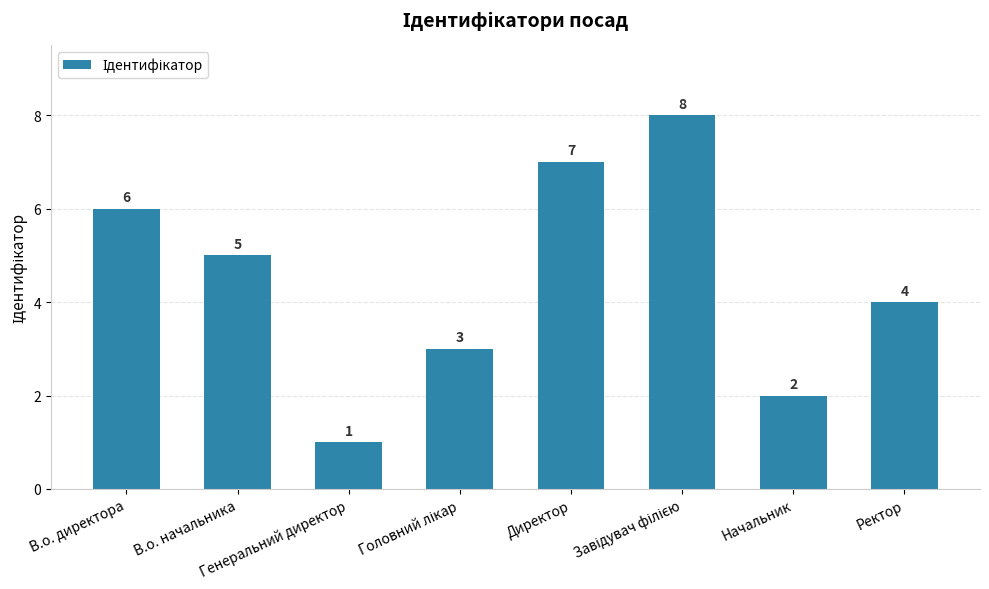

Reading left to right, transcribe all the data shown in this chart.

6	5	1	3	7	8	2	4